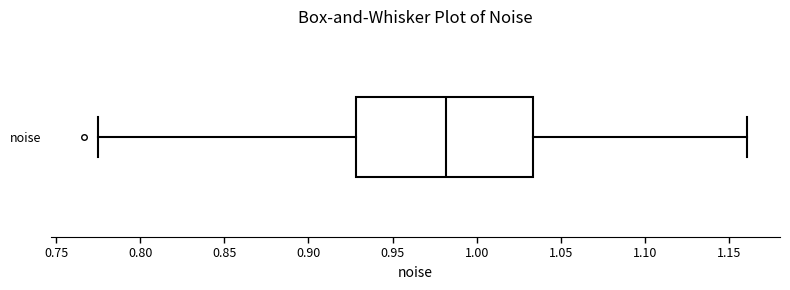

Where does the median line of the box for noise sit on the x-axis? The values are not printed on the chart, so give them approximately, as read against the axis.

0.980